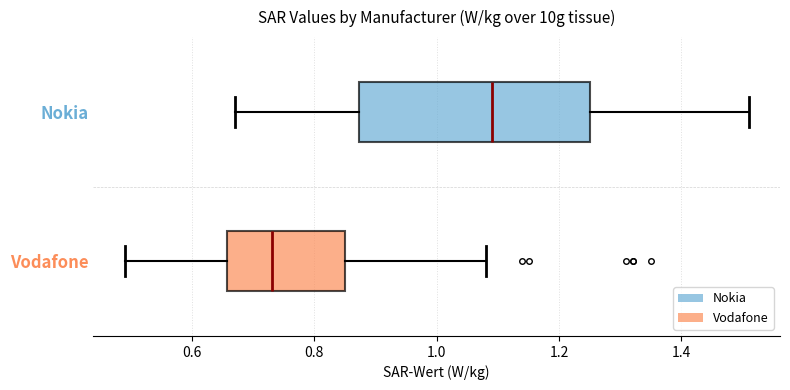

Where is the left edge of the box for Vodafone on the x-axis? The values are not printed on the chart, so give them approximately, as read against the axis.

0.66